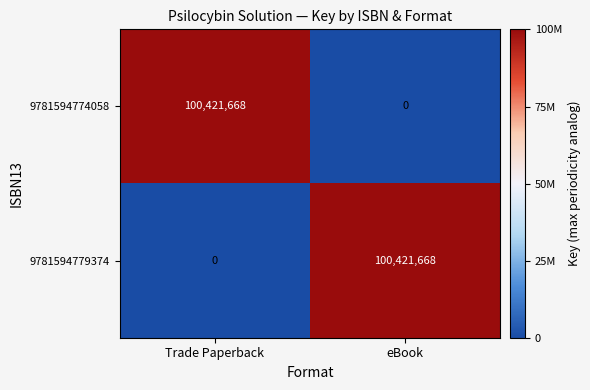

Reading right to left, extract all data points from this chart.

9781594774058: 0	100421668
9781594779374: 100421668	0